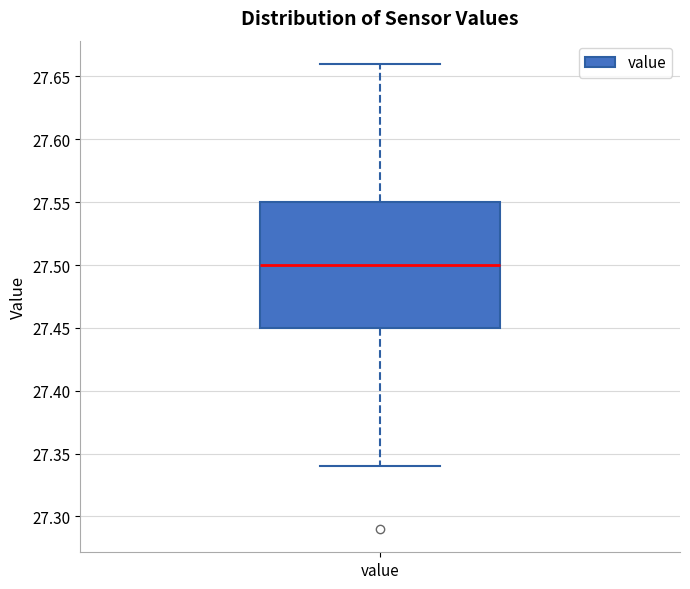

Where does the median line of the box for value sit on the y-axis? The values are not printed on the chart, so give them approximately, as read against the axis.

27.50